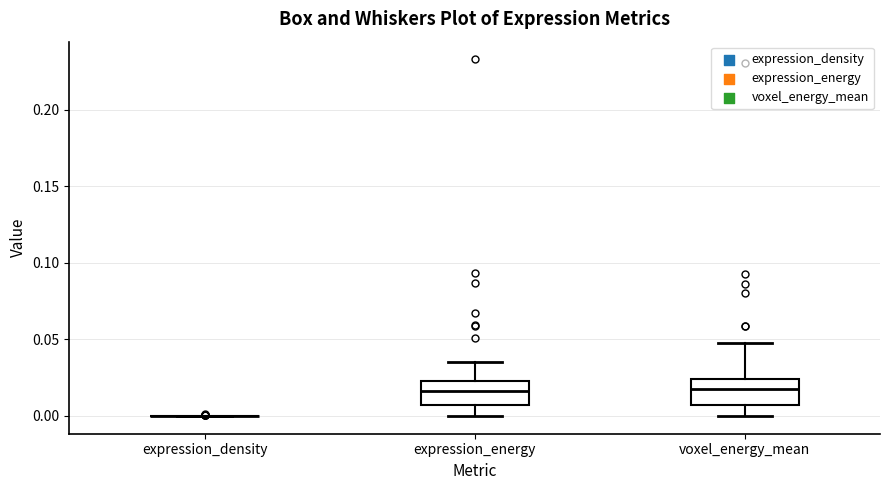

Reading left to right, read every box against the y-axis: the position of its median line, the range the box covers, and the ends of its whiskers. The values are not printed on the chart, so give them approximately, as read against the axis.

expression_density: box collapsed to a line at 0.000, whiskers 0.000 to 0.000
expression_energy: median 0.015, box 0.005 to 0.025, whiskers 0.000 to 0.035
voxel_energy_mean: median 0.015, box 0.005 to 0.025, whiskers 0.000 to 0.050